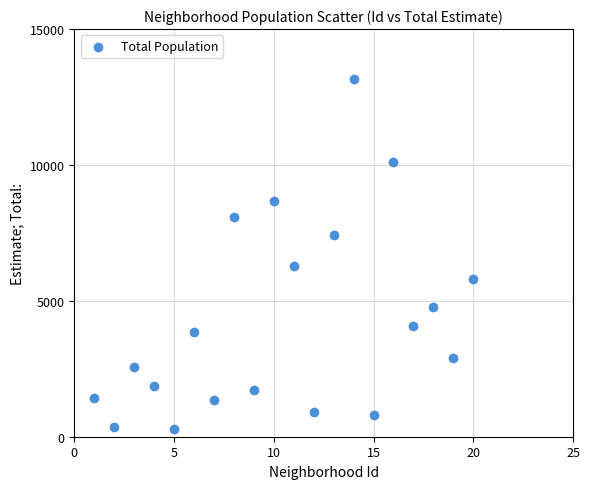

What is the range of X values (max minus min)?

19